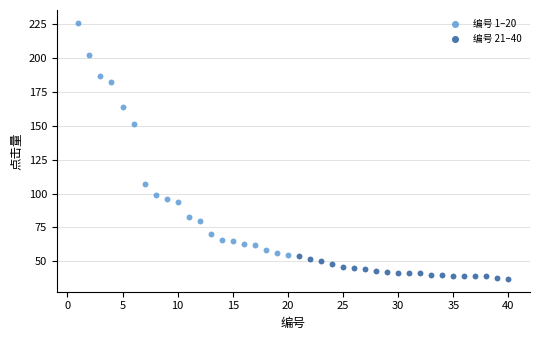

Which series contains the lowest Y value?

编号 21–40